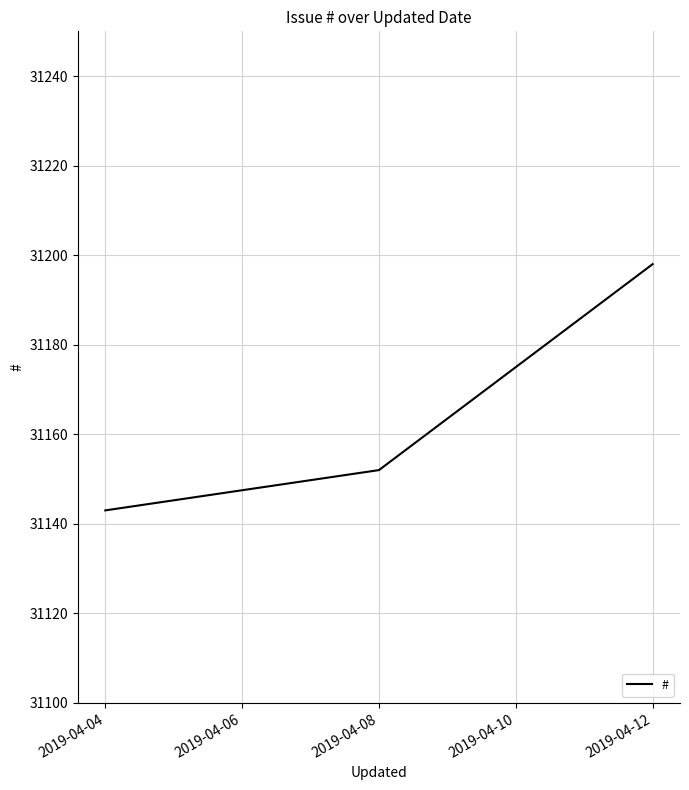

Rank the categories by value from highest to lowest.

2019-04-12, 2019-04-08, 2019-04-04